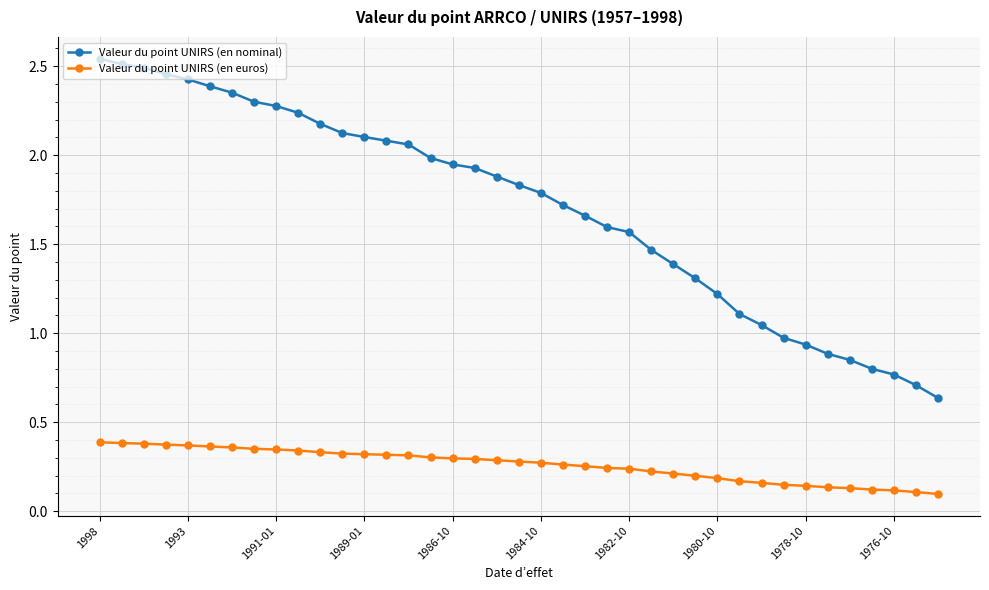

What is the value of the Valeur du point UNIRS (en nominal) point at the 38th from the left?

0.7